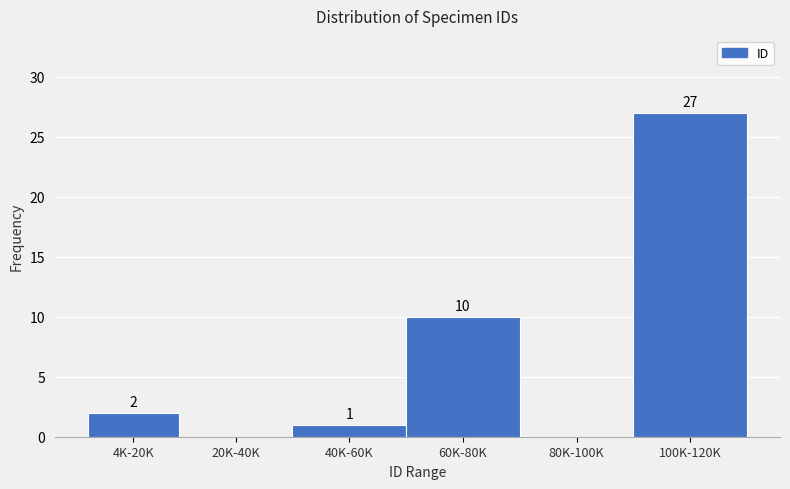

Reading left to right, list all the values displayed in this chart.

4K-20K=2	20K-40K=0	40K-60K=1	60K-80K=10	80K-100K=0	100K-120K=27